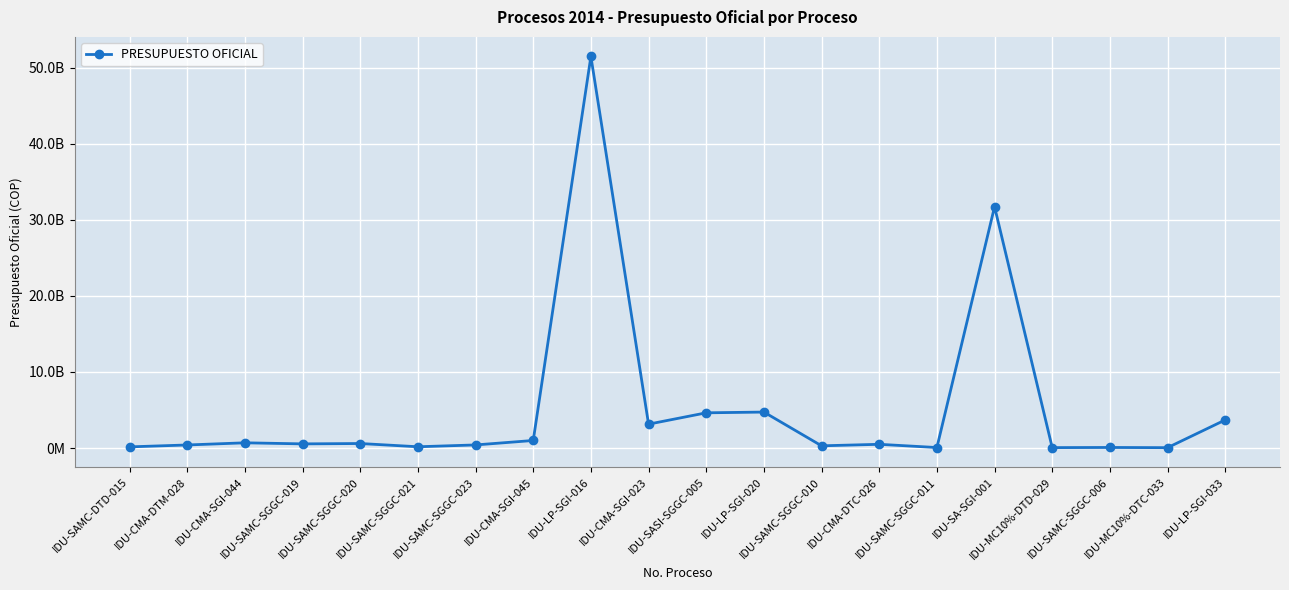

What is the difference between the values at IDU-CMA-DTM-028 and IDU-SAMC-SGGC-010?

110063364